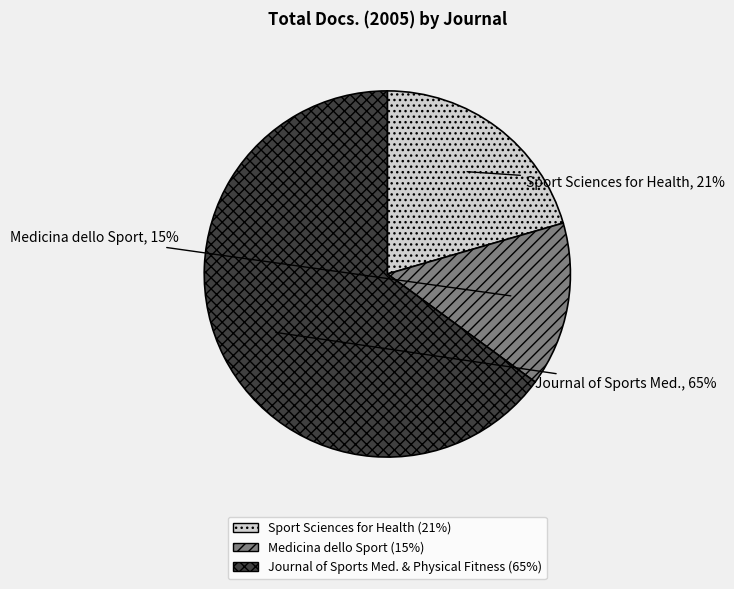

Is there a majority slice in this chart?

Yes